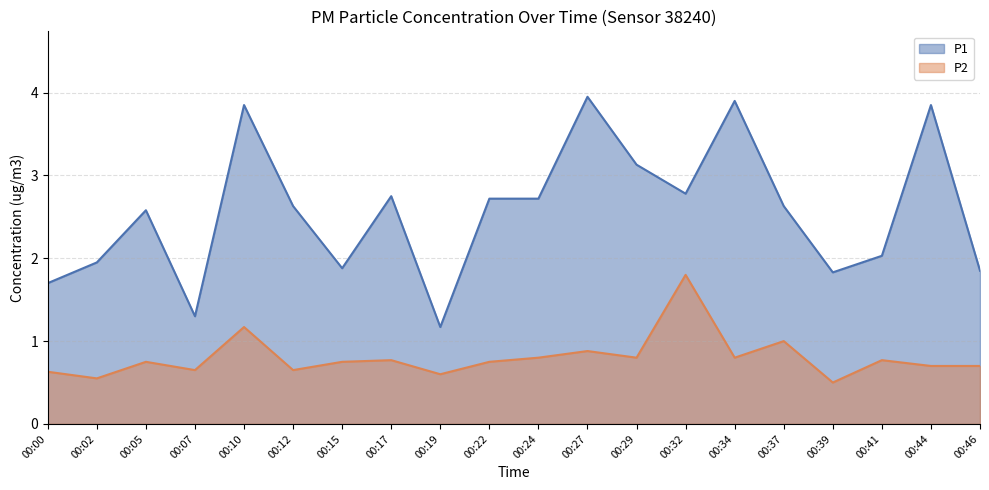

Where is the first local minimum for P1?

00:07